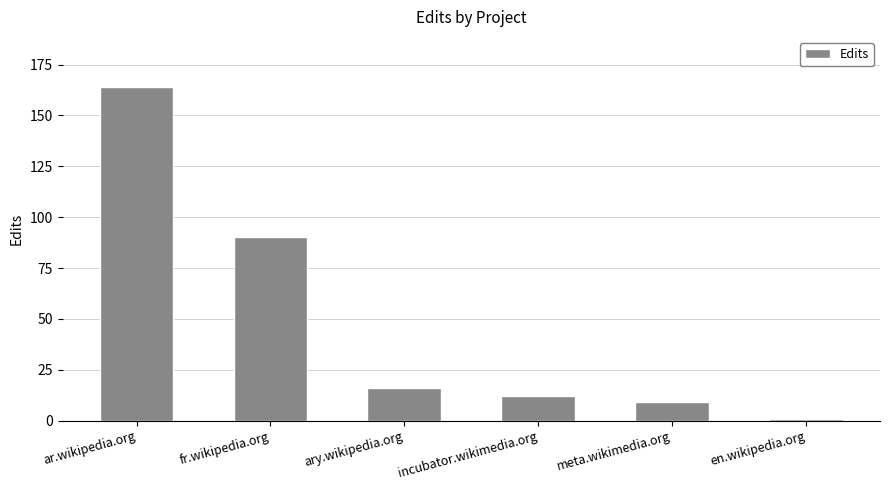

Which label corresponds to the smallest value in the chart?

en.wikipedia.org